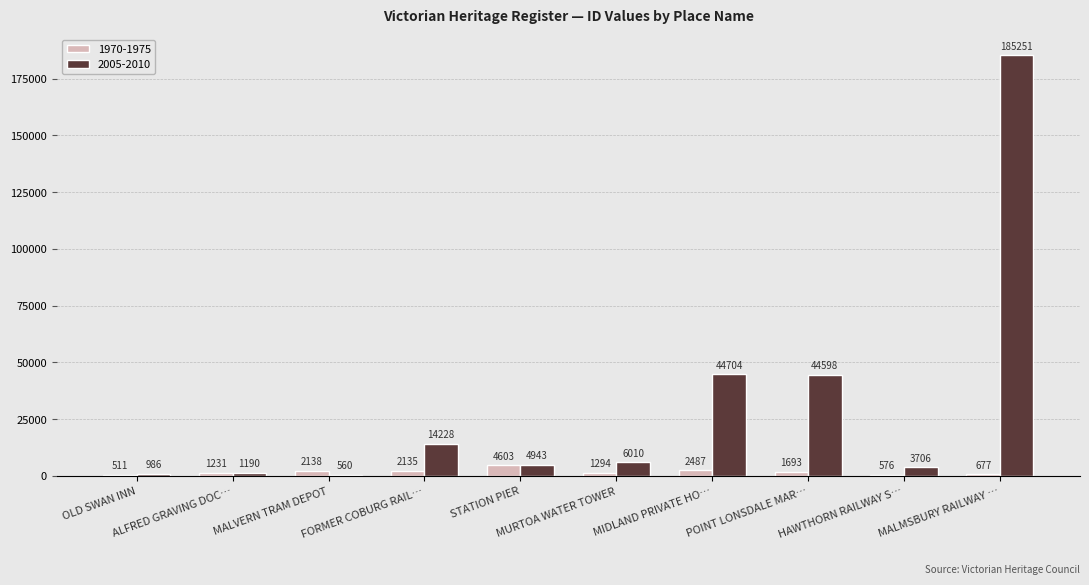

What is the sum of all 1970-1975 values?

17345